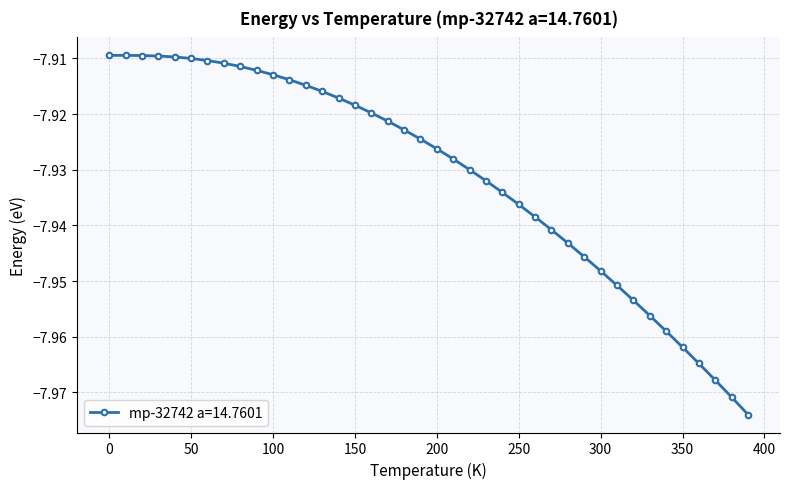

What is the sum of all values?

-317.2